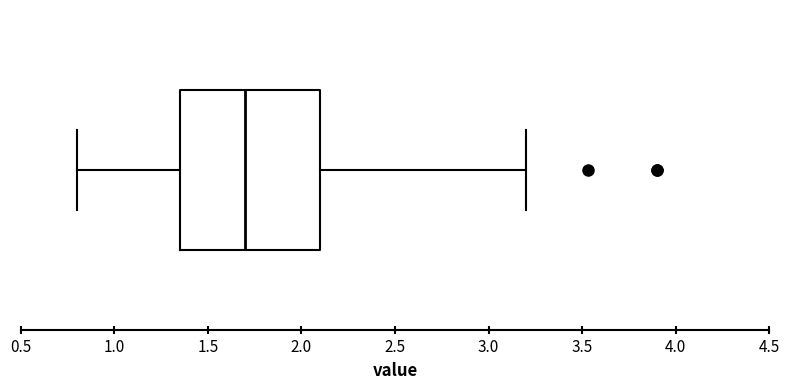

Where is the right edge of the box on the x-axis? The values are not printed on the chart, so give them approximately, as read against the axis.

2.10